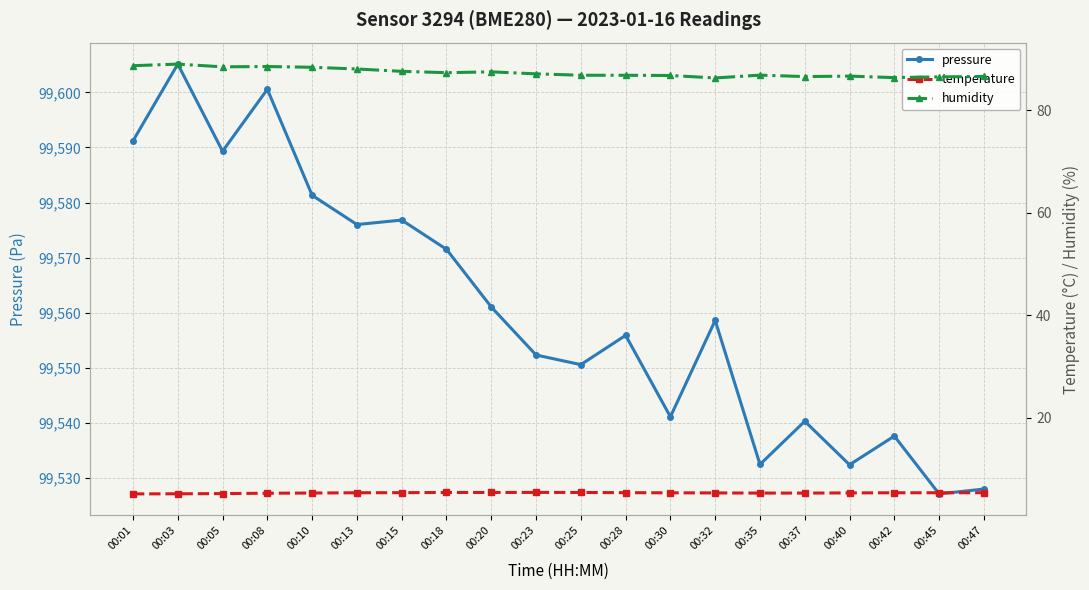

Is this an area chart (filled region under the line)?

No